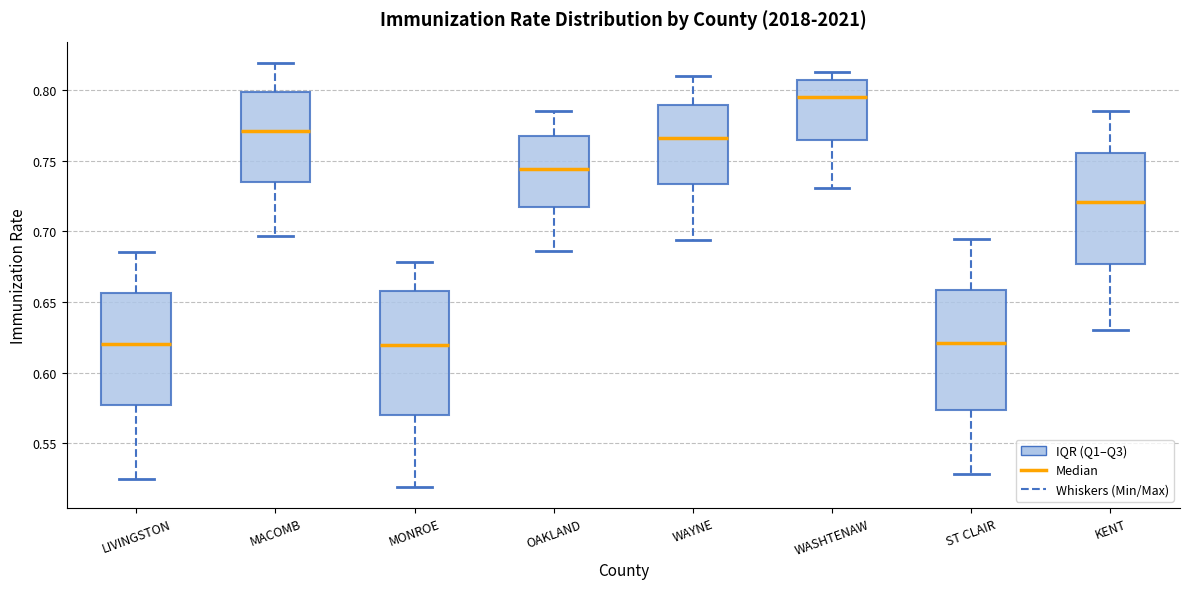

Reading left to right, transcribe this box plot: for each box, give where its median line is, the range the box spans, and where its two whiskers end, as read against the y-axis. The values are not printed on the chart, so give them approximately, as read against the axis.

LIVINGSTON: median 0.620, box 0.575 to 0.655, whiskers 0.525 to 0.685
MACOMB: median 0.770, box 0.735 to 0.800, whiskers 0.695 to 0.820
MONROE: median 0.620, box 0.570 to 0.660, whiskers 0.520 to 0.680
OAKLAND: median 0.745, box 0.715 to 0.765, whiskers 0.685 to 0.785
WAYNE: median 0.765, box 0.735 to 0.790, whiskers 0.695 to 0.810
WASHTENAW: median 0.795, box 0.765 to 0.805, whiskers 0.730 to 0.815
ST CLAIR: median 0.620, box 0.575 to 0.660, whiskers 0.530 to 0.695
KENT: median 0.720, box 0.675 to 0.755, whiskers 0.630 to 0.785